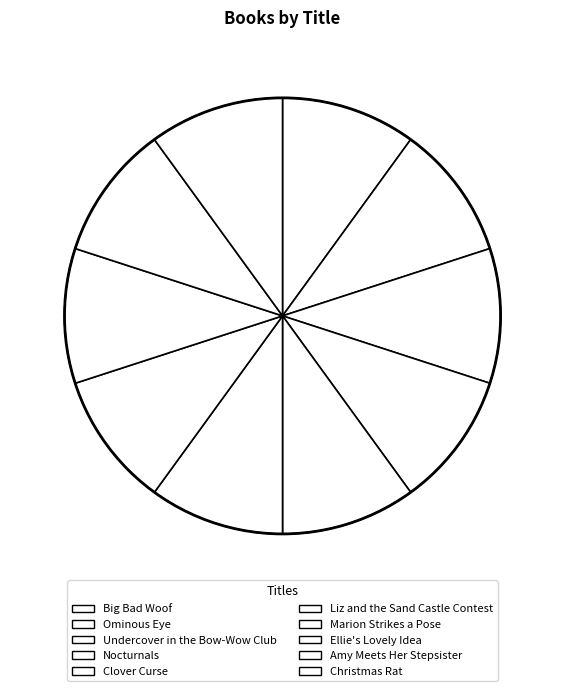

True or false: Ellie's Lovely Idea accounts for 18% of the total.

False